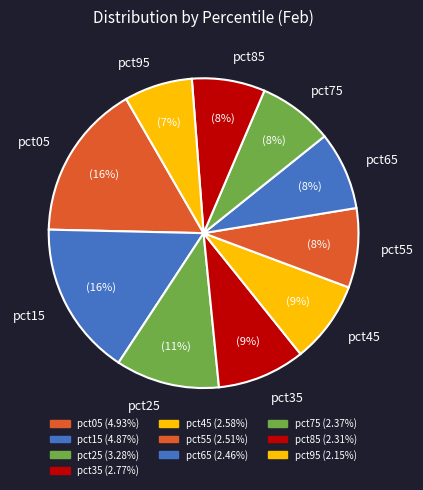

Is the sum of pct05 and pct75 greater than half?

No